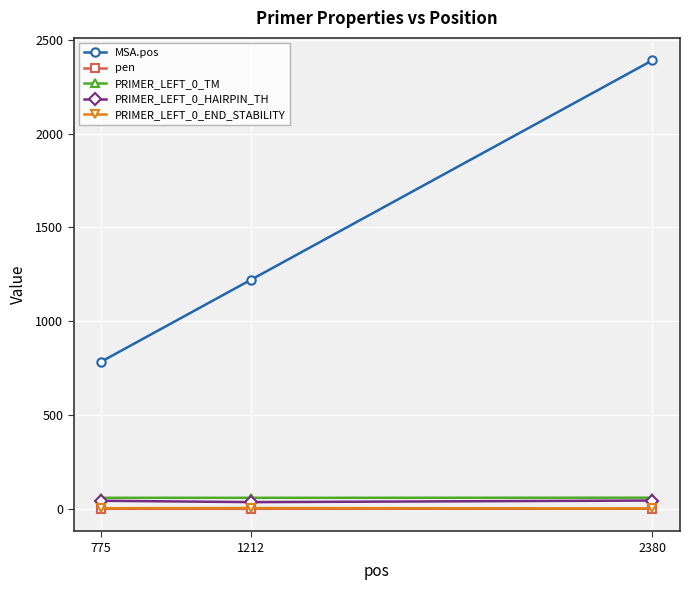

What are all the series names shown in the legend?

MSA.pos, pen, PRIMER_LEFT_0_TM, PRIMER_LEFT_0_HAIRPIN_TH, PRIMER_LEFT_0_END_STABILITY